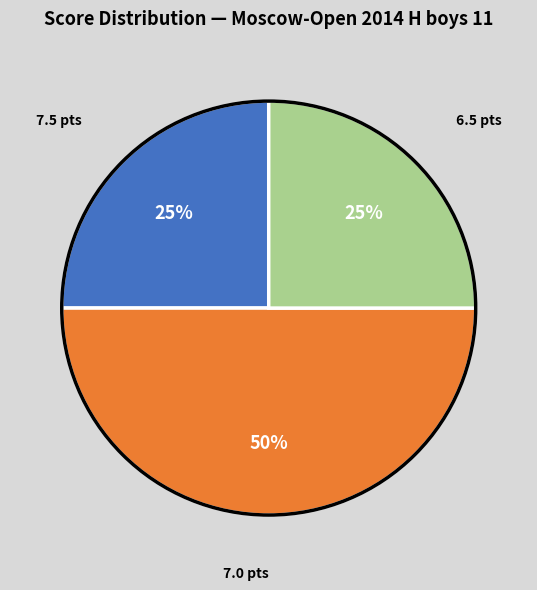

To the nearest percent, what is the difference between the largest and smallest slice percentages?

25%